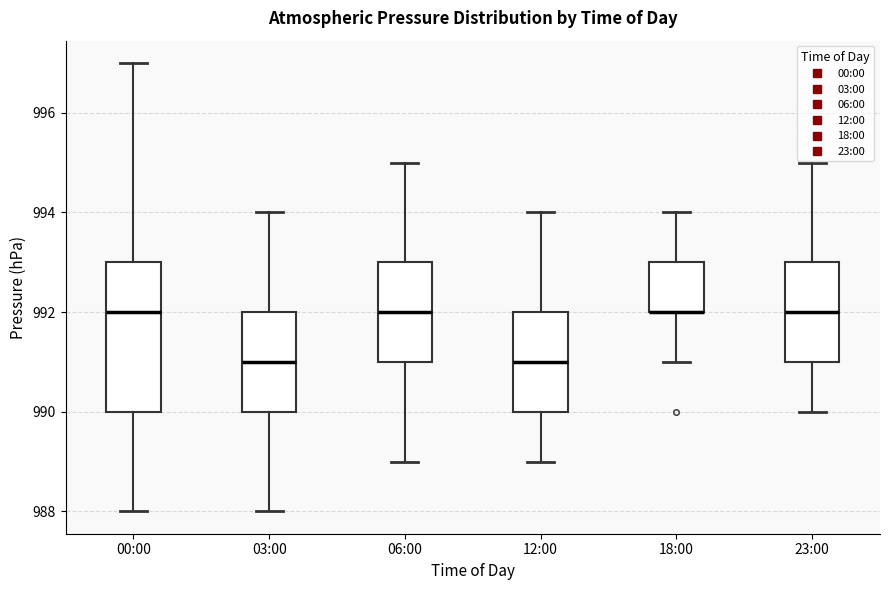

Comparing the boxes themselves (not the whiskers), which one is the tallest?

00:00